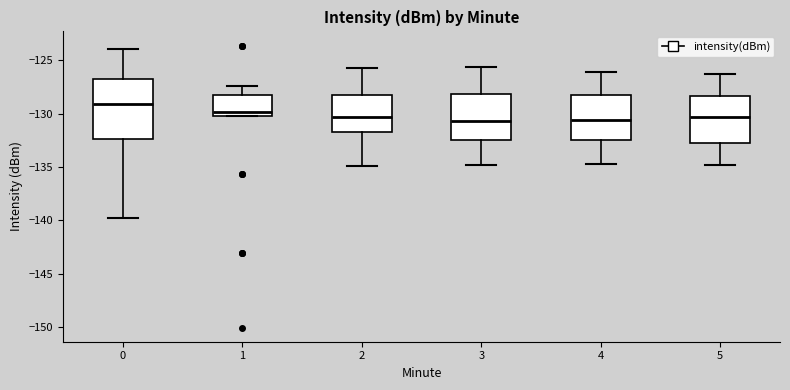

Reading left to right, transcribe this box plot: for each box, give where its median line is, the range the box spans, and where its two whiskers end, as read against the y-axis. The values are not printed on the chart, so give them approximately, as read against the axis.

0: median -129.0, box -132.5 to -126.5, whiskers -140.0 to -124.0
1: median -130.0 (just above the box's lower edge), box -130.0 to -128.0, whiskers -130.0 to -127.5
2: median -130.5, box -131.5 to -128.0, whiskers -135.0 to -125.5
3: median -130.5, box -132.5 to -128.0, whiskers -135.0 to -125.5
4: median -130.5, box -132.5 to -128.5, whiskers -134.5 to -126.0
5: median -130.5, box -132.5 to -128.5, whiskers -135.0 to -126.5